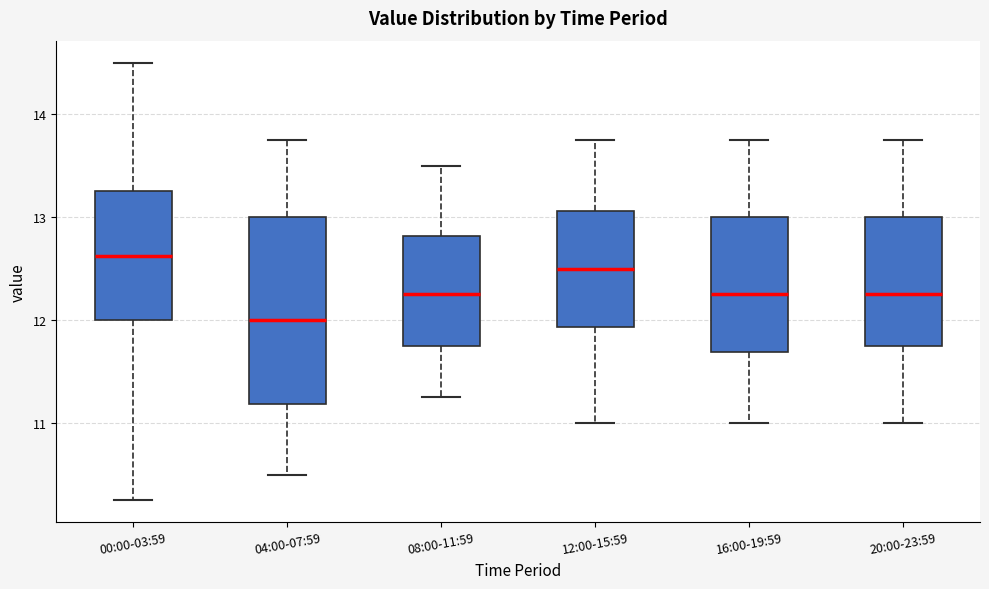

Reading left to right, read every box against the y-axis: the position of its median line, the range the box covers, and the ends of its whiskers. The values are not printed on the chart, so give them approximately, as read against the axis.

00:00-03:59: median 12.6, box 12.0 to 13.3, whiskers 10.3 to 14.5
04:00-07:59: median 12.0, box 11.2 to 13.0, whiskers 10.5 to 13.8
08:00-11:59: median 12.3, box 11.8 to 12.8, whiskers 11.3 to 13.5
12:00-15:59: median 12.5, box 11.9 to 13.1, whiskers 11.0 to 13.8
16:00-19:59: median 12.3, box 11.7 to 13.0, whiskers 11.0 to 13.8
20:00-23:59: median 12.3, box 11.8 to 13.0, whiskers 11.0 to 13.8